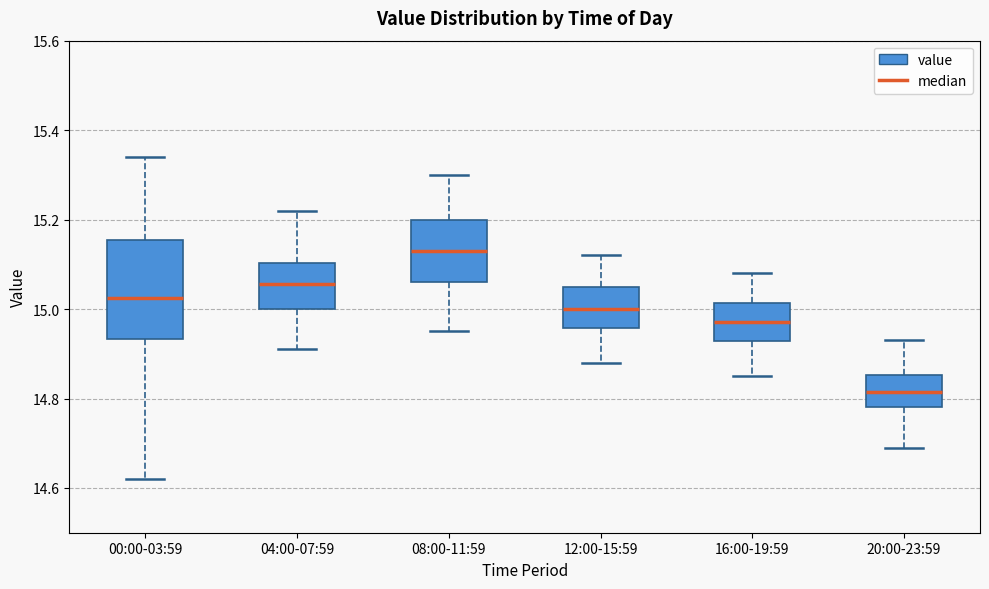

Reading left to right, read every box against the y-axis: the position of its median line, the range the box covers, and the ends of its whiskers. The values are not printed on the chart, so give them approximately, as read against the axis.

00:00-03:59: median 15.02, box 14.94 to 15.16, whiskers 14.62 to 15.34
04:00-07:59: median 15.06, box 15.00 to 15.10, whiskers 14.92 to 15.22
08:00-11:59: median 15.14, box 15.06 to 15.20, whiskers 14.96 to 15.30
12:00-15:59: median 15.00, box 14.96 to 15.06, whiskers 14.88 to 15.12
16:00-19:59: median 14.98, box 14.92 to 15.02, whiskers 14.86 to 15.08
20:00-23:59: median 14.82, box 14.78 to 14.86, whiskers 14.70 to 14.94